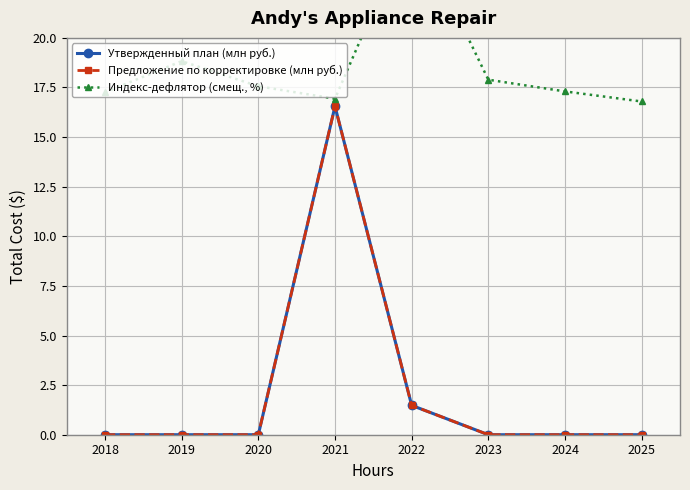

Which series changed the most between 2018 and 2023?

Индекс-дефлятор (смещ., %)